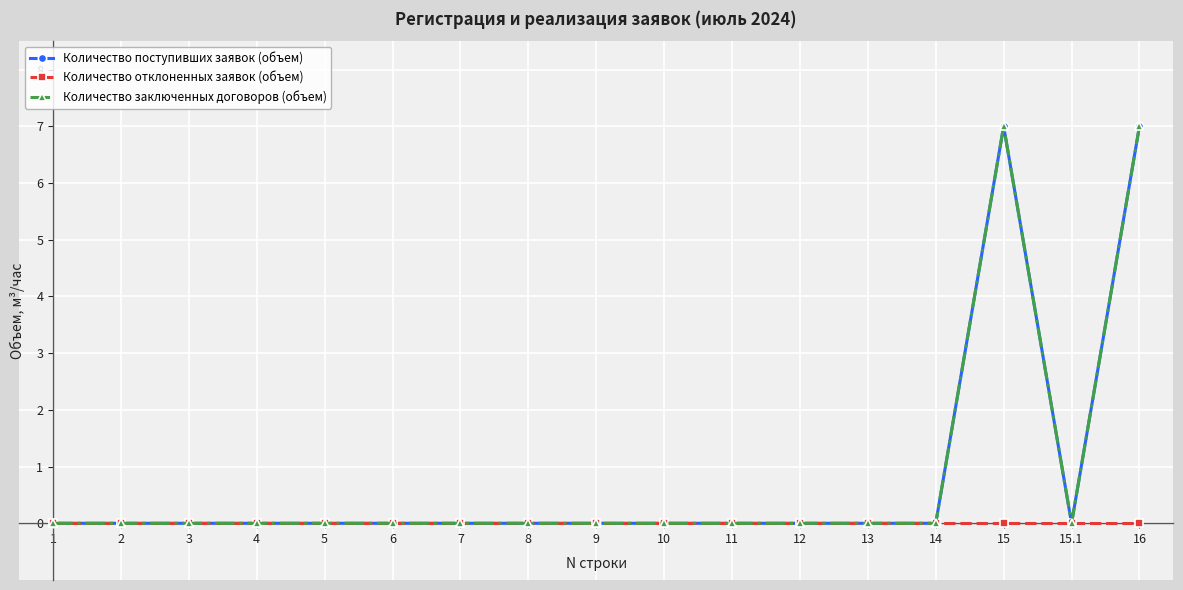

Does the chart display data point markers on the line(s)?

Yes